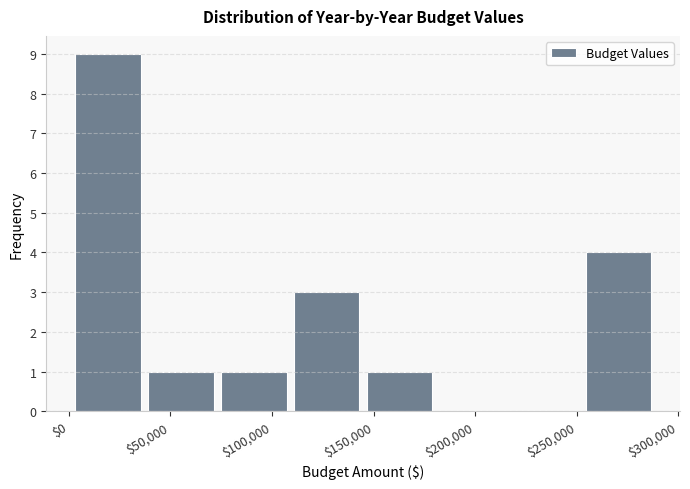

Reading left to right, list every bar in this chart as the range it spans on the x-axis followed by its height. Neither the bar edges nor the heights are printed on the chart, so give them approximately, as read against the axes.

5000 to 40000: 9
40000 to 75000: 1
75000 to 110000: 1
110000 to 145000: 3
145000 to 185000: 1
185000 to 220000: 0
220000 to 255000: 0
255000 to 290000: 4